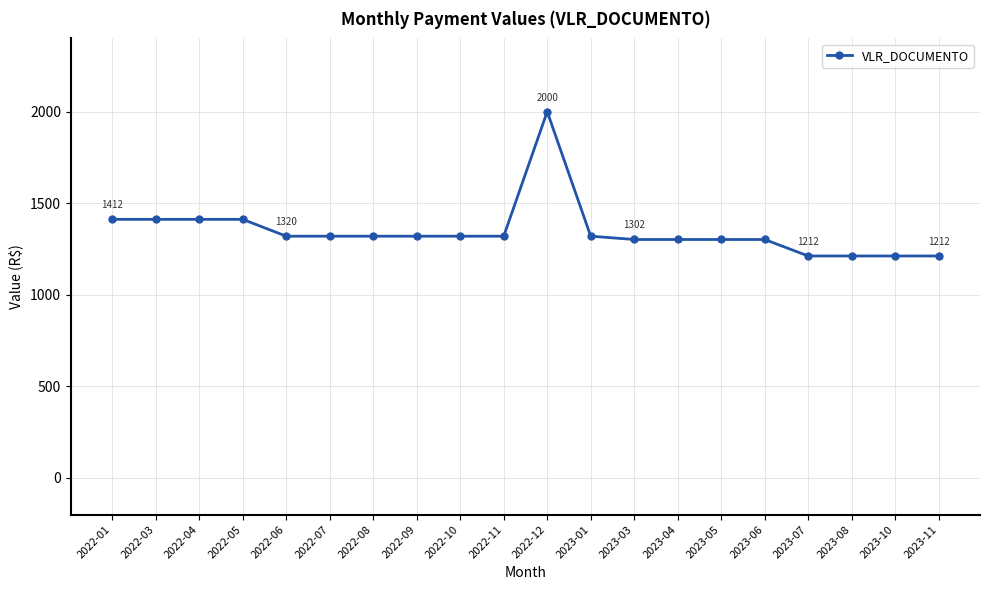

What is the change in value from 2023-06 to 2023-11?

-90